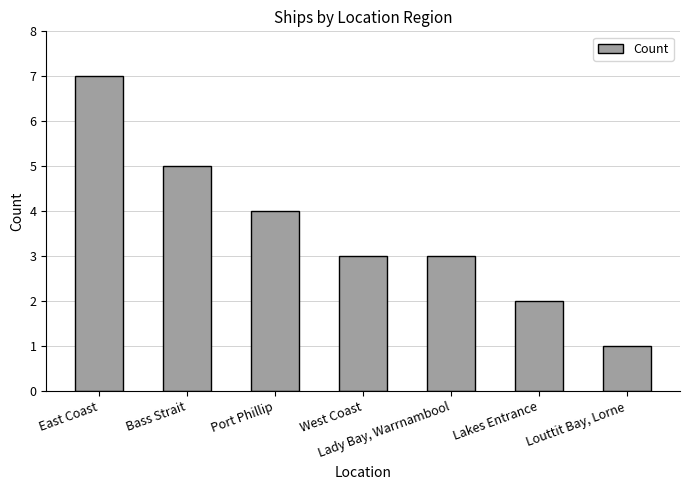

What is the ratio of the value at Lady Bay, Warrnambool to the value at West Coast?

1.0